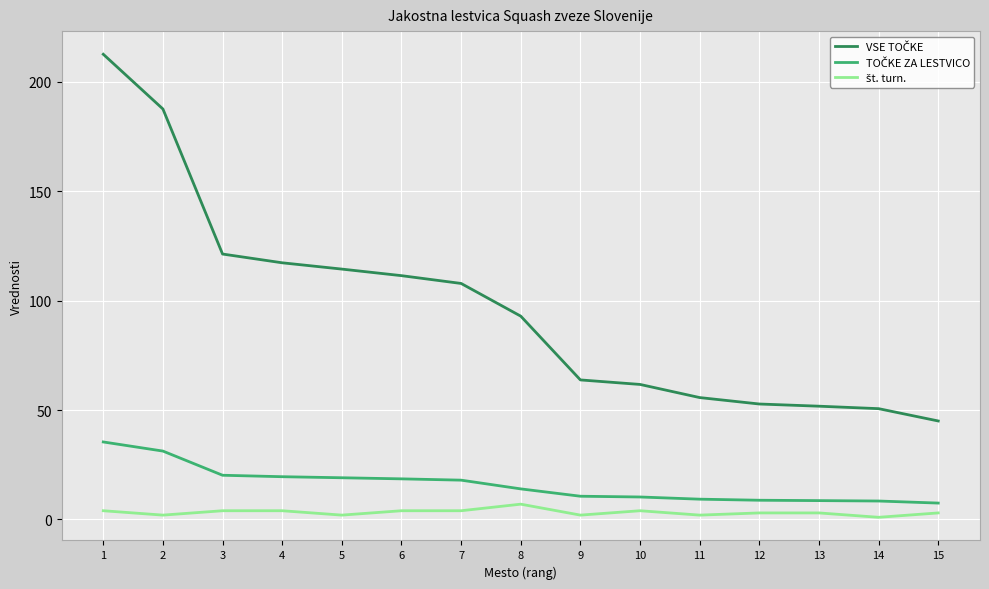

How many lines are shown in the chart?

3